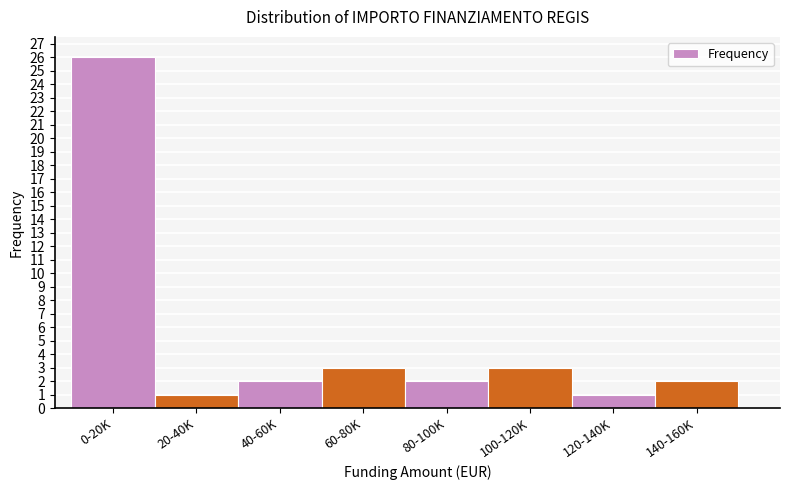

Reading left to right, extract all data points from this chart.

26	1	2	3	2	3	1	2